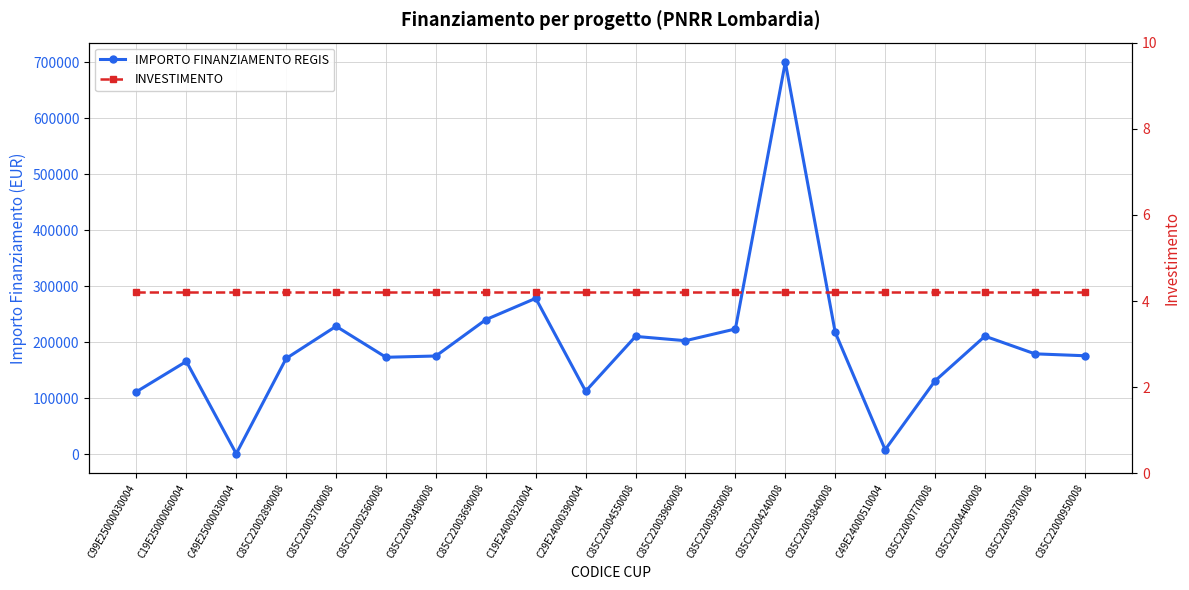

Is it true that IMPORTO FINANZIAMENTO REGIS equals 228592.8 at C85C22003700008?

True